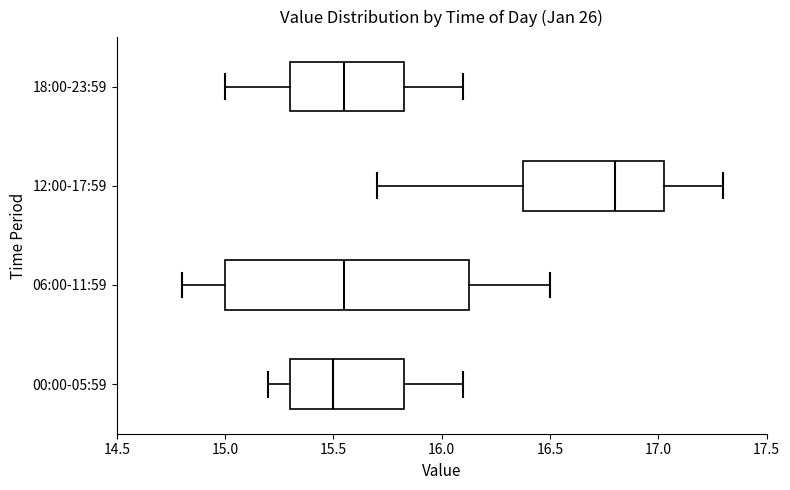

Reading bottom to top, transcribe this box plot: for each box, give where its median line is, the range the box spans, and where its two whiskers end, as read against the x-axis. The values are not printed on the chart, so give them approximately, as read against the axis.

00:00-05:59: median 15.50, box 15.30 to 15.85, whiskers 15.20 to 16.10
06:00-11:59: median 15.55, box 15.00 to 16.15, whiskers 14.80 to 16.50
12:00-17:59: median 16.80, box 16.40 to 17.05, whiskers 15.70 to 17.30
18:00-23:59: median 15.55, box 15.30 to 15.85, whiskers 15.00 to 16.10